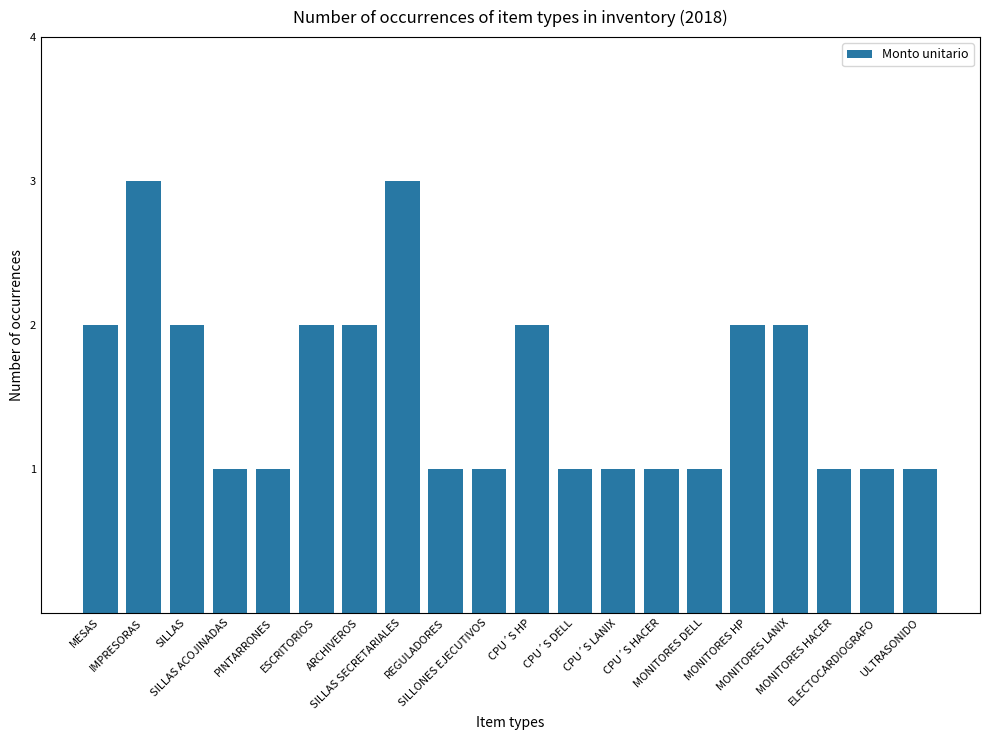

Which has a higher value, SILLAS SECRETARIALES or REGULADORES?

SILLAS SECRETARIALES